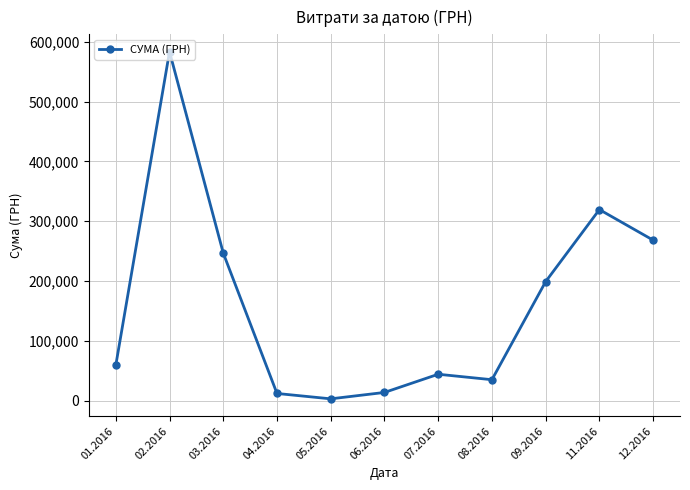

What position from the right is 02.2016?

10